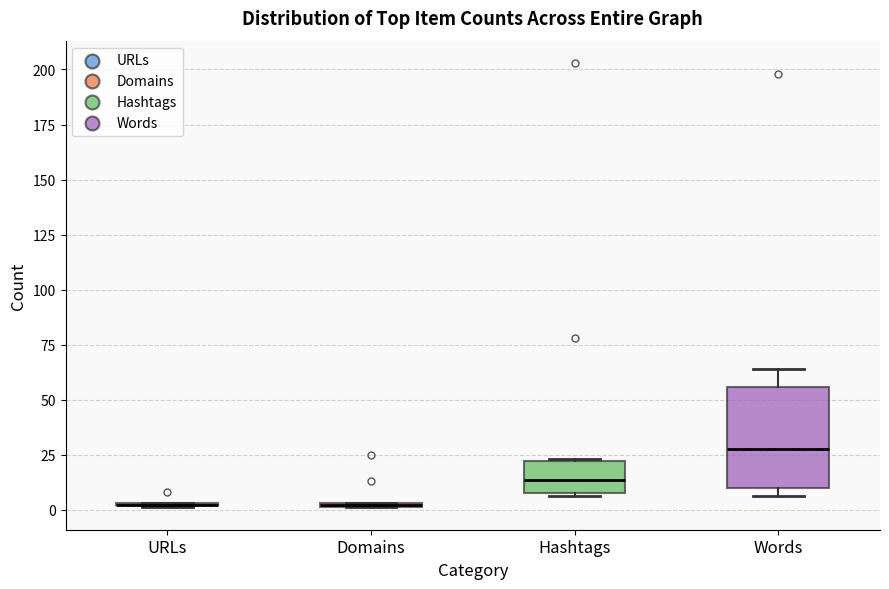

Where is the lower edge of the box for Domains on the y-axis? The values are not printed on the chart, so give them approximately, as read against the axis.

0